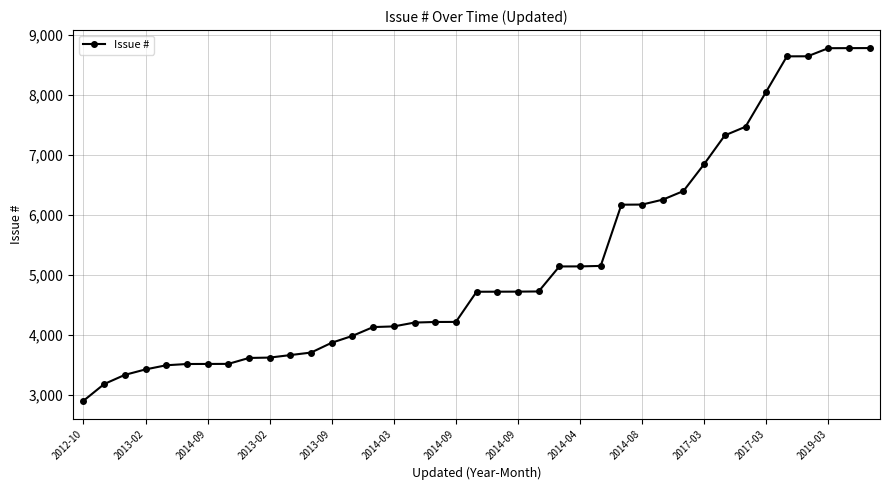

What is the greatest value displayed?

8778